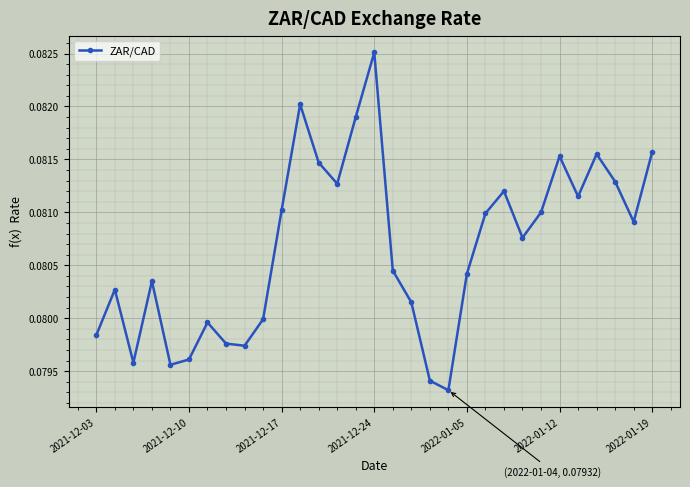

Count the values in the range 0 to 1.

31